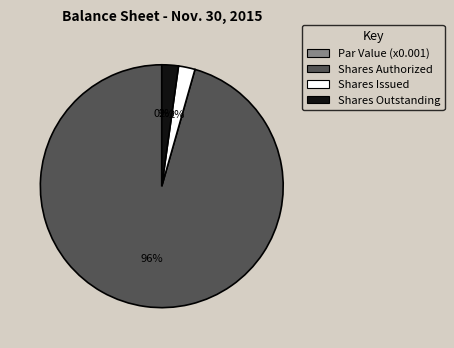

Which category has the biggest portion of the pie?

Common Stock, shares authorized